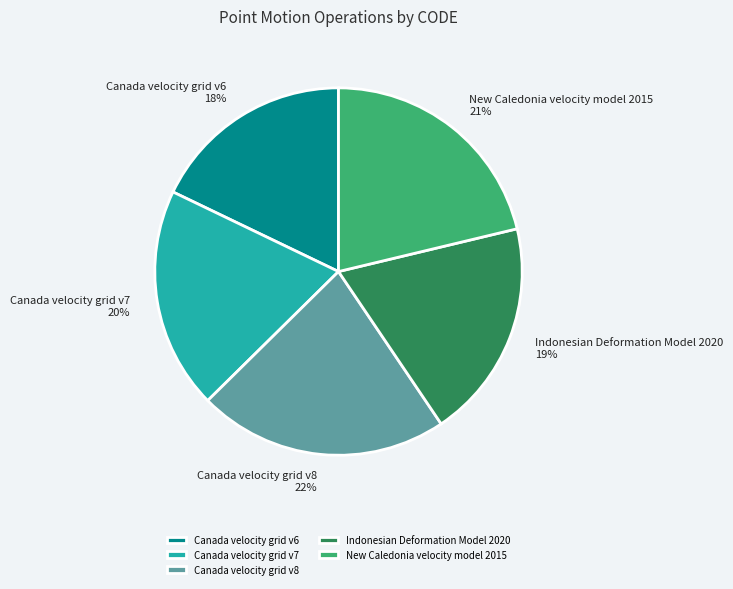

Which category has the smallest portion of the pie?

Canada velocity grid v6